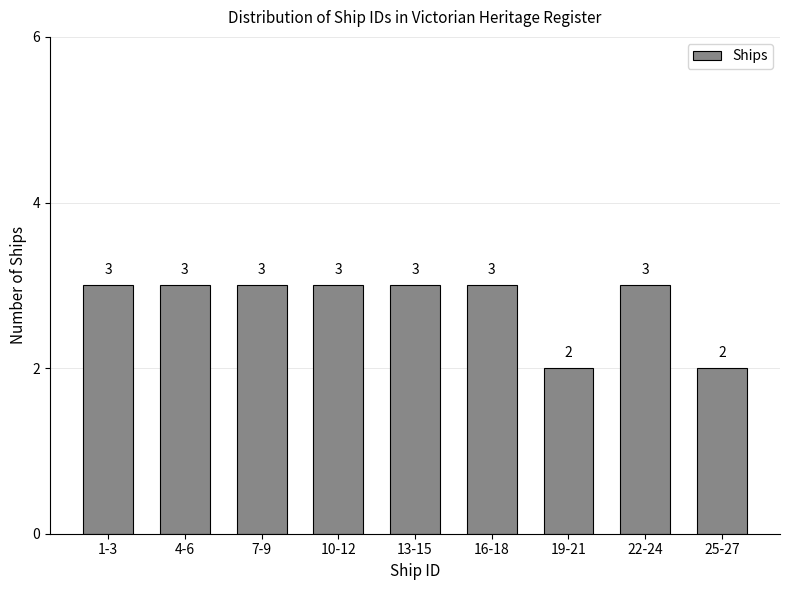

Reading left to right, extract all data points from this chart.

3	3	3	3	3	3	2	3	2